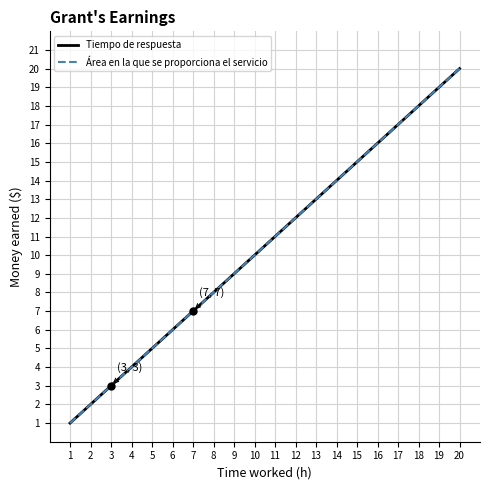

Does the chart have visible grid lines?

Yes